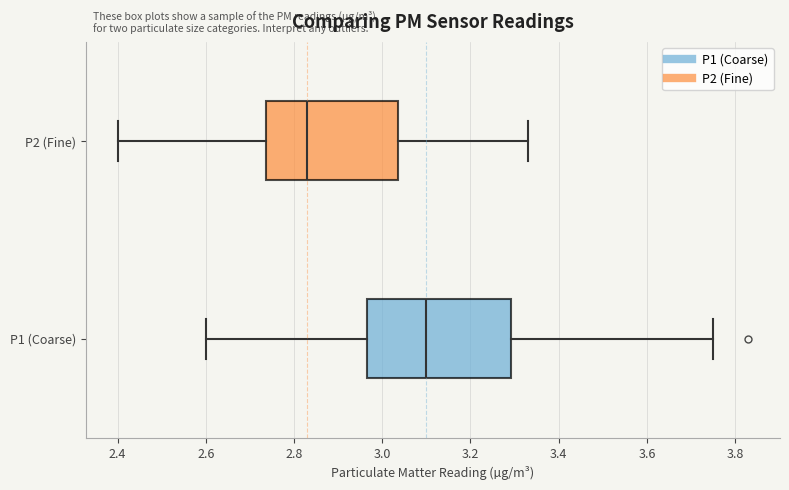

Reading bottom to top, read every box against the x-axis: the position of its median line, the range the box covers, and the ends of its whiskers. The values are not printed on the chart, so give them approximately, as read against the axis.

P1 (Coarse): median 3.10, box 2.96 to 3.30, whiskers 2.60 to 3.76
P2 (Fine): median 2.84, box 2.74 to 3.04, whiskers 2.40 to 3.34